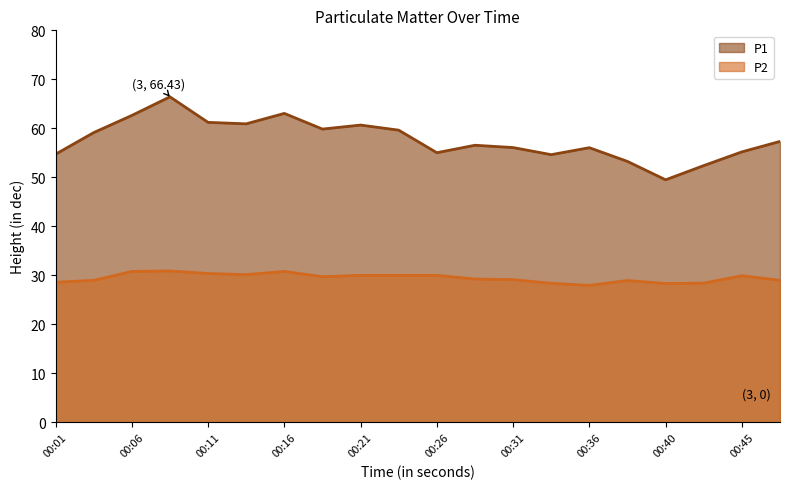

Where is the first local maximum for P2?

00:09